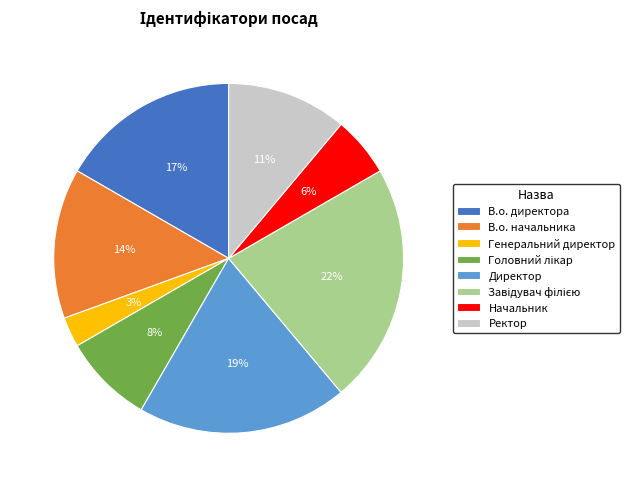

Is В.о. директора the majority of the pie?

No